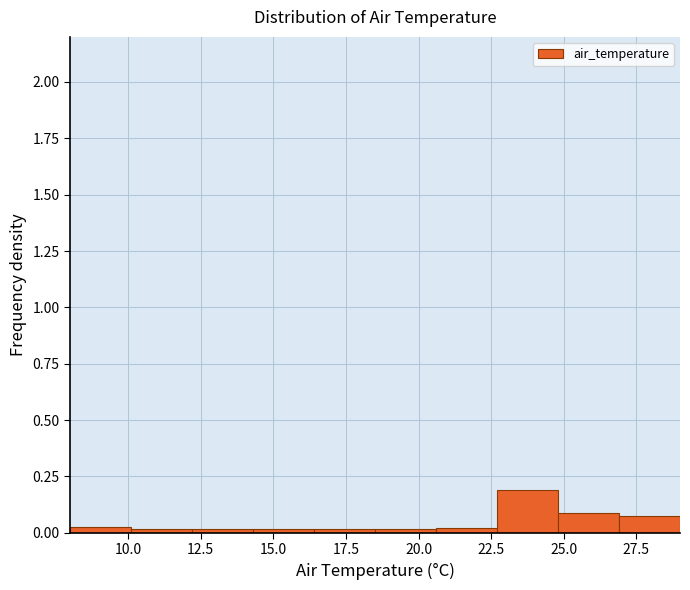

Reading left to right, transcribe this chart: for each bar, give the range it covers on the x-axis and its height. Neither the bar edges nor the heights are printed on the chart, so give them approximately, as read against the axes.

8.0 to 10.1: under 0.05
10.1 to 12.2: under 0.05
12.2 to 14.3: under 0.05
14.3 to 16.4: under 0.05
16.4 to 18.5: under 0.05
18.5 to 20.6: under 0.05
20.6 to 22.7: under 0.05
22.7 to 24.8: 0.2
24.8 to 26.9: 0.1
26.9 to 29.0: 0.1